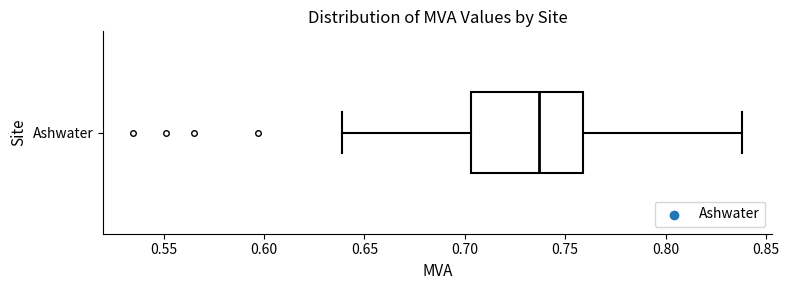

Transcribe this box plot: give where the median line is, the range the box spans, and where the two whiskers end, as read against the x-axis. The values are not printed on the chart, so give them approximately, as read against the axis.

median 0.735, box 0.705 to 0.760, whiskers 0.640 to 0.840